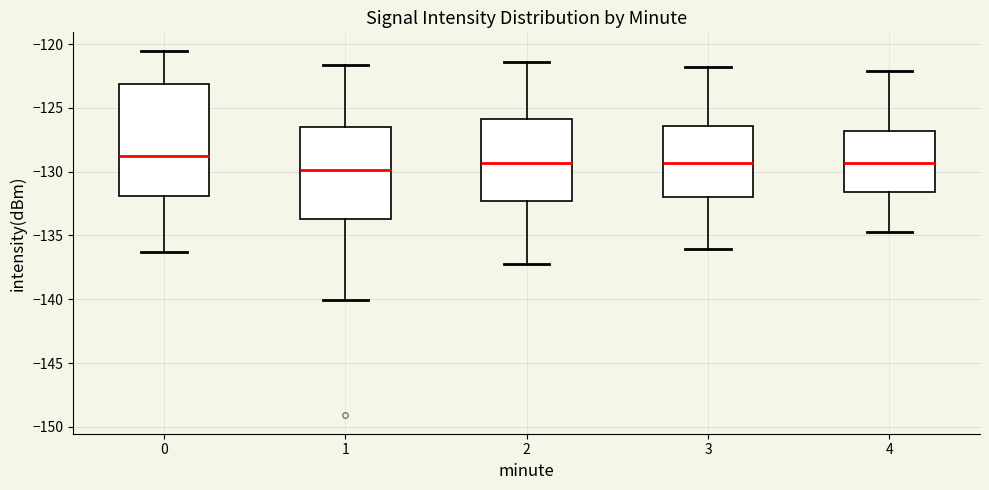

Reading left to right, read every box against the y-axis: the position of its median line, the range the box covers, and the ends of its whiskers. The values are not printed on the chart, so give them approximately, as read against the axis.

0: median -128.5, box -132.0 to -123.0, whiskers -136.5 to -120.5
1: median -130.0, box -133.5 to -126.5, whiskers -140.0 to -121.5
2: median -129.5, box -132.5 to -126.0, whiskers -137.0 to -121.5
3: median -129.5, box -132.0 to -126.5, whiskers -136.0 to -122.0
4: median -129.5, box -131.5 to -127.0, whiskers -134.5 to -122.0